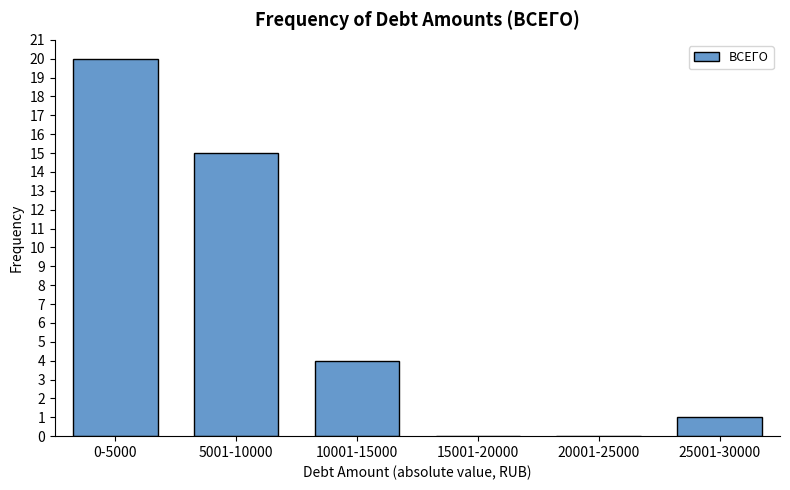

Reading right to left, what are all the values shown in this chart?

25001-30000=1	20001-25000=0	15001-20000=0	10001-15000=4	5001-10000=15	0-5000=20